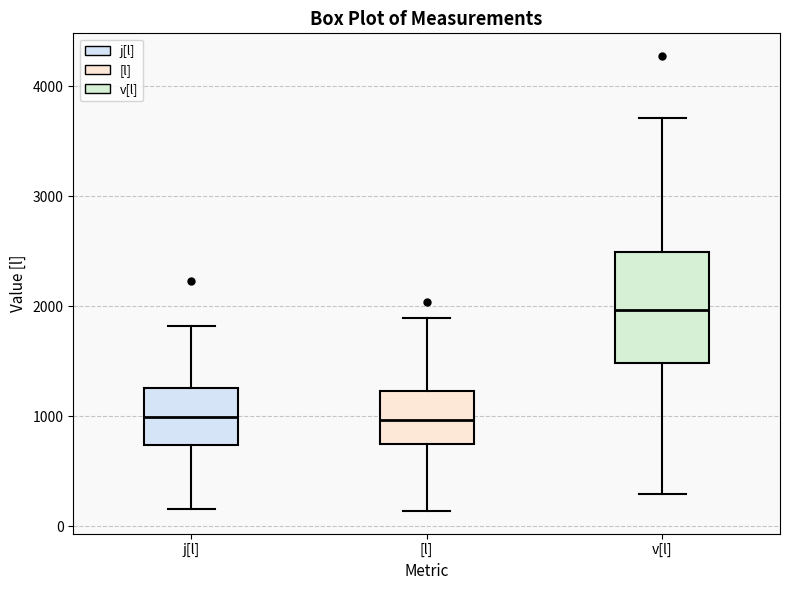

Which box is the tallest, from its lower edge to its upper edge?

v[l]